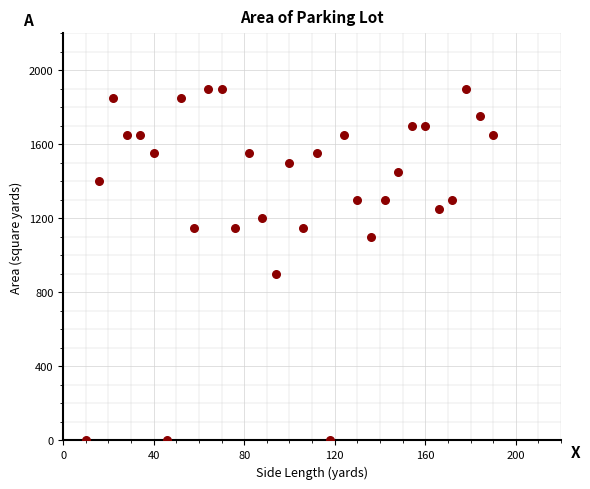

What is the range of Y values (max minus min)?

1900